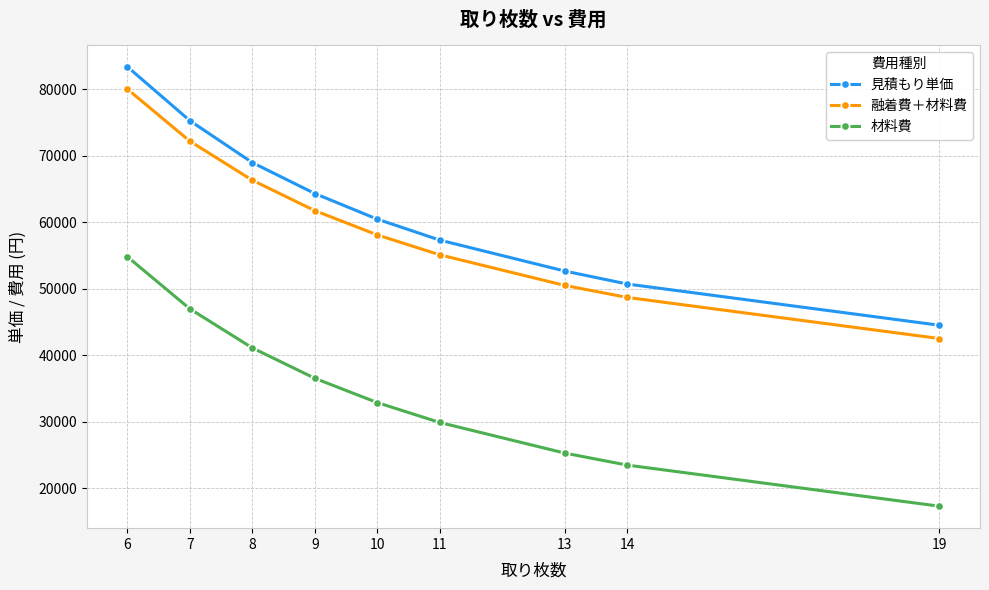

What is the average value of the 材料費 series?

34248.5